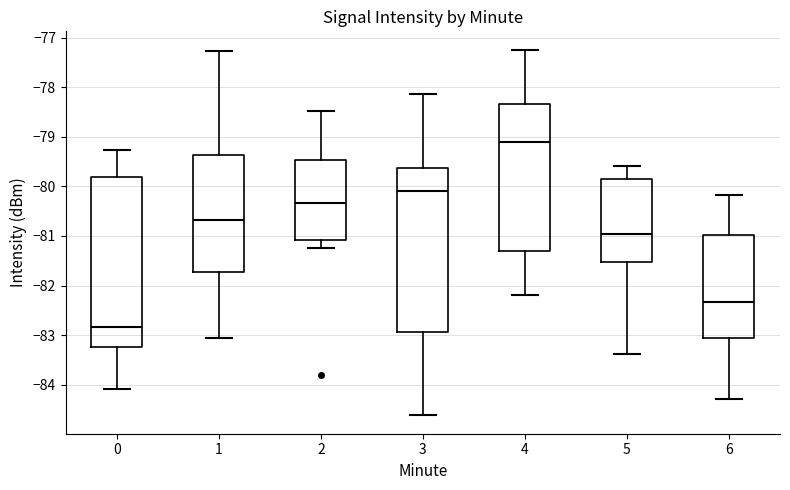

Which box has the highest median line?

4